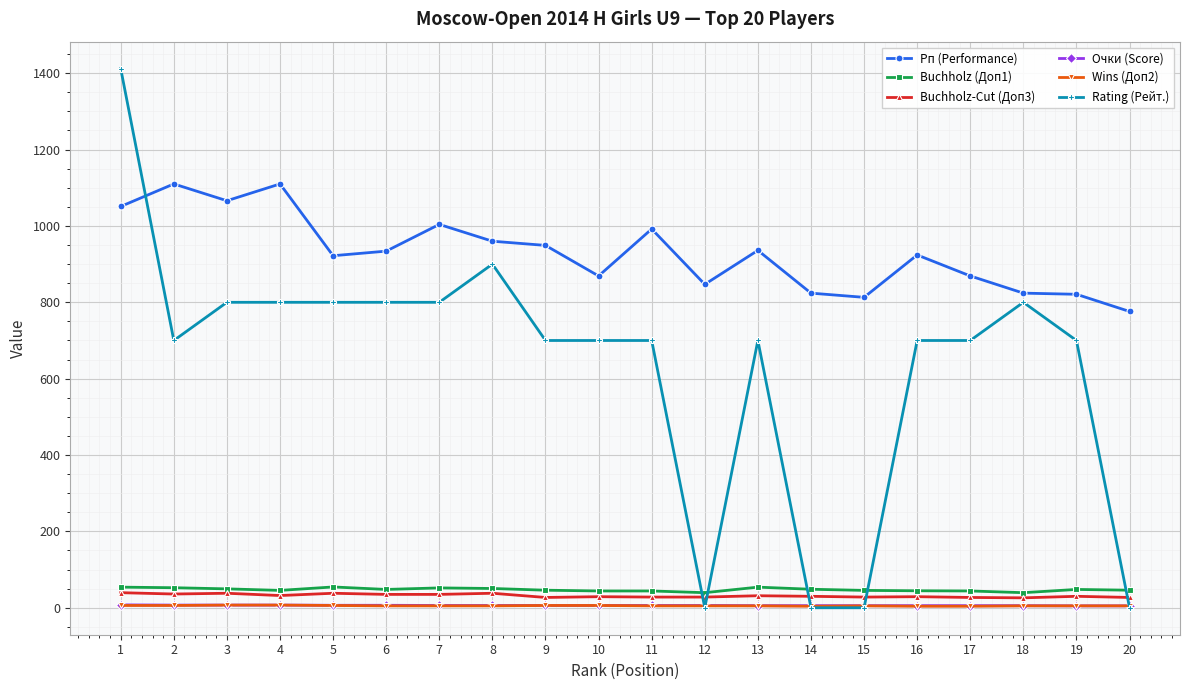

What is the lowest value of the Очки (Score) series?

5.0